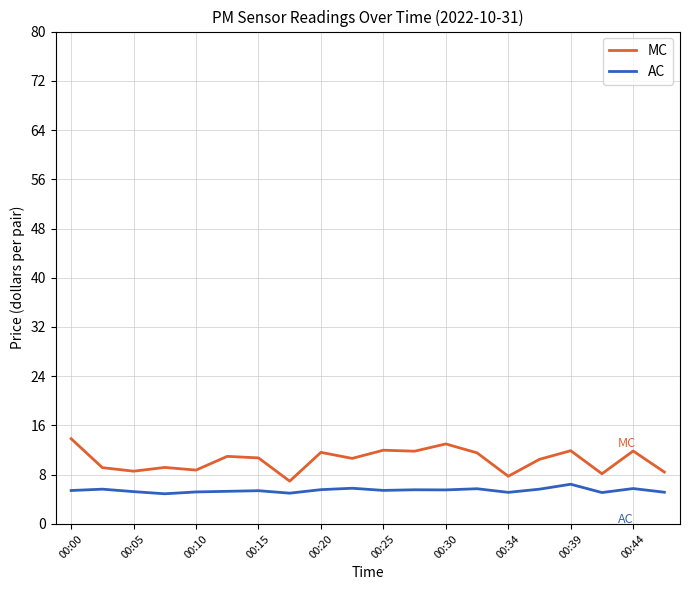

Which series has the widest spread of values?

MC